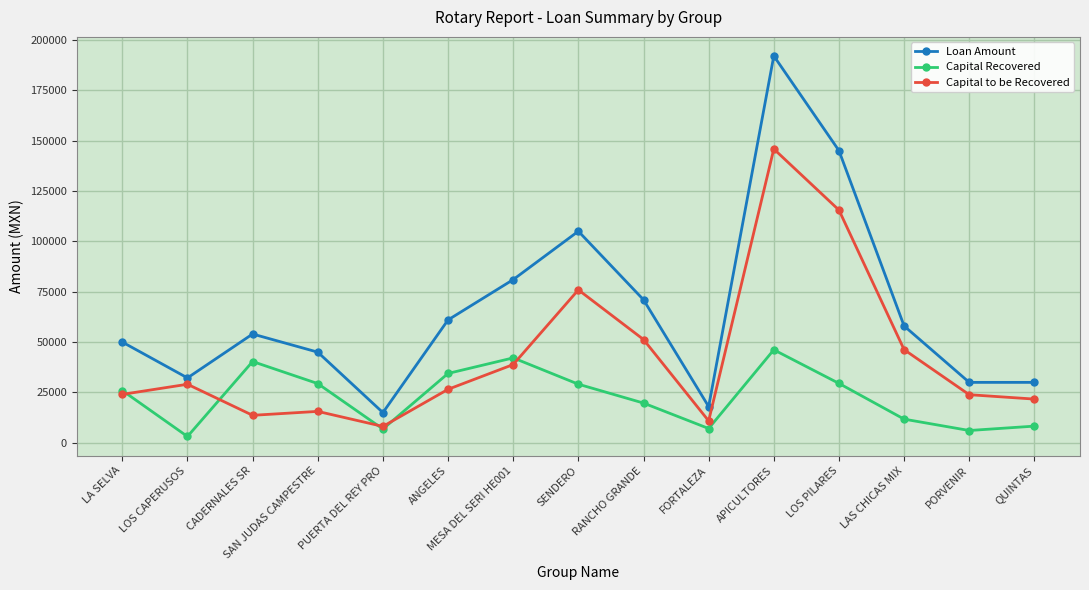

What is the smallest value displayed?

3142.0